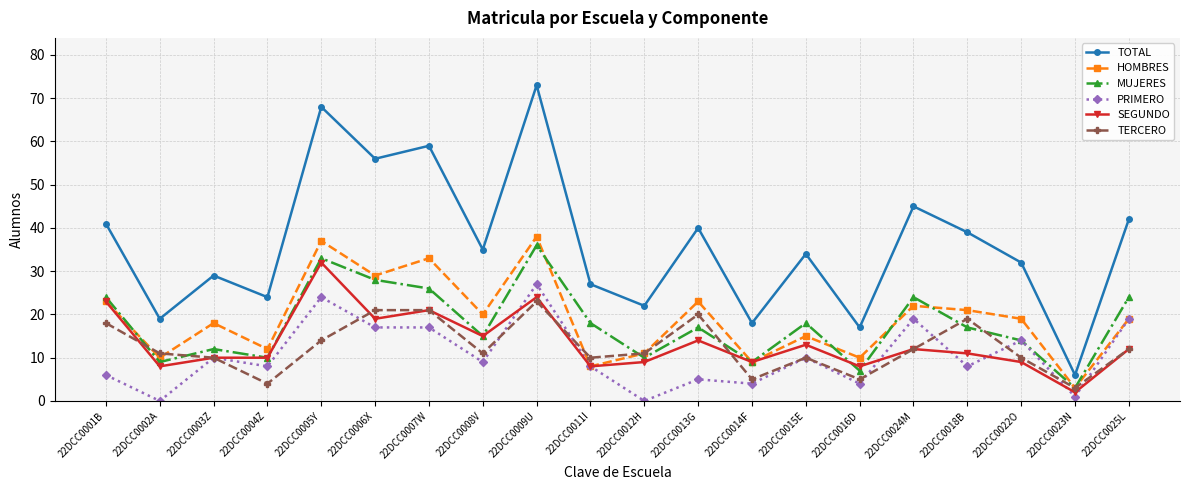

Reading left to right, what are all the values shown in this chart?

TOTAL: 41	19	29	24	68	56	59	35	73	27	22	40	18	34	17	45	39	32	6	42
HOMBRES: 23	10	18	12	37	29	33	20	38	8	11	23	9	15	10	22	21	19	3	19
MUJERES: 24	9	12	10	33	28	26	15	36	18	10	17	9	18	7	24	17	14	3	24
PRIMERO: 6	0	10	8	24	17	17	9	27	8	0	5	4	10	4	19	8	14	1	19
SEGUNDO: 23	8	10	10	32	19	21	15	24	8	9	14	9	13	8	12	11	9	2	12
TERCERO: 18	11	10	4	14	21	21	11	23	10	11	20	5	10	5	12	19	10	3	12